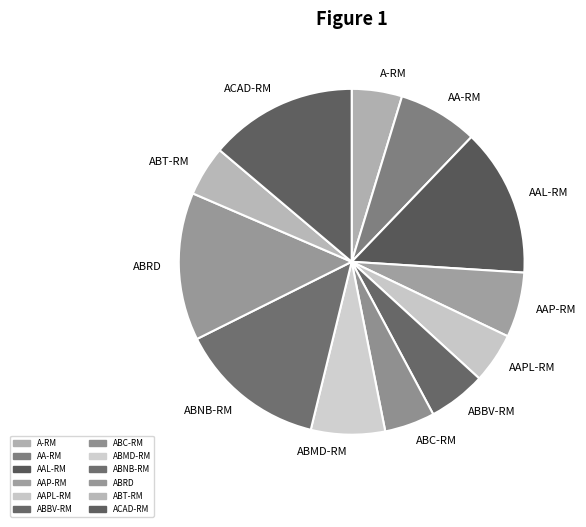

True or false: ABC-RM accounts for 5% of the total.

True